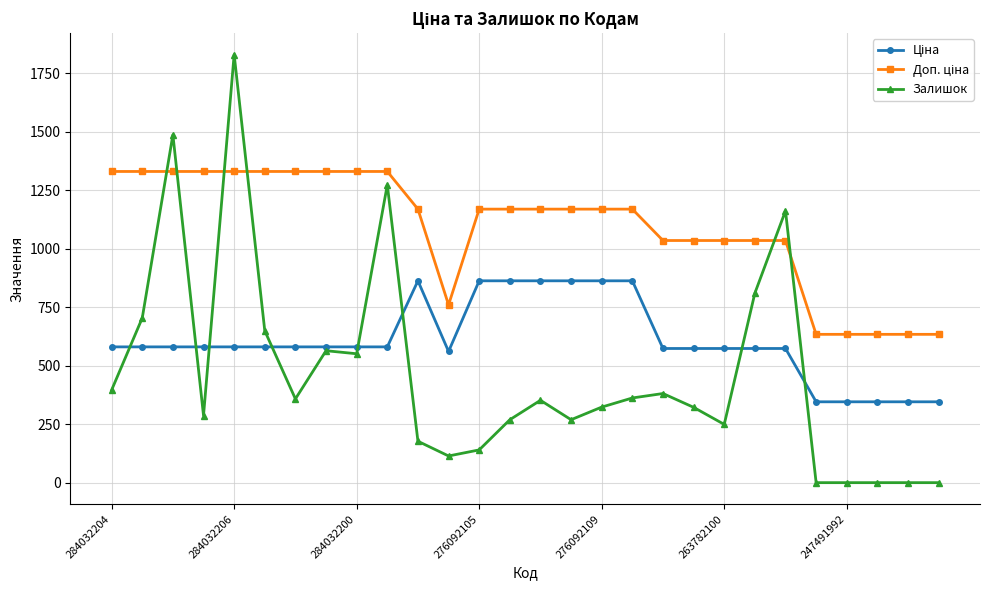

Which series has the widest spread of values?

Залишок